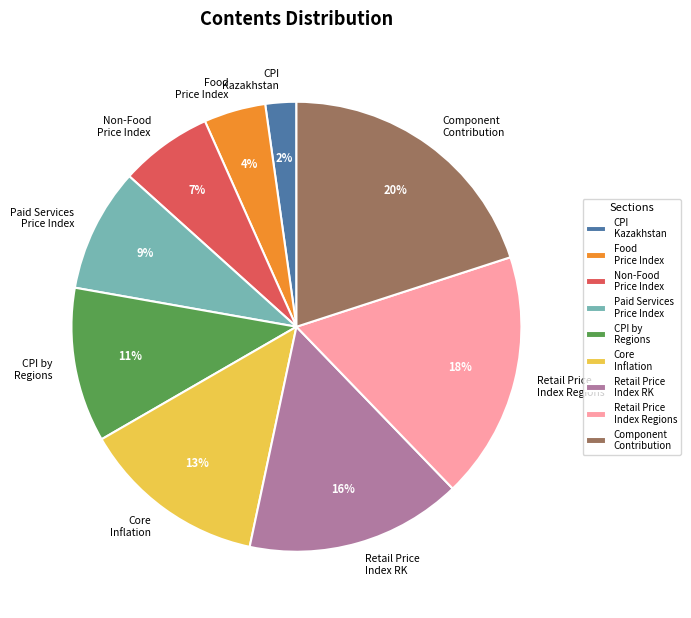

Which slice is the largest?

Component Contribution